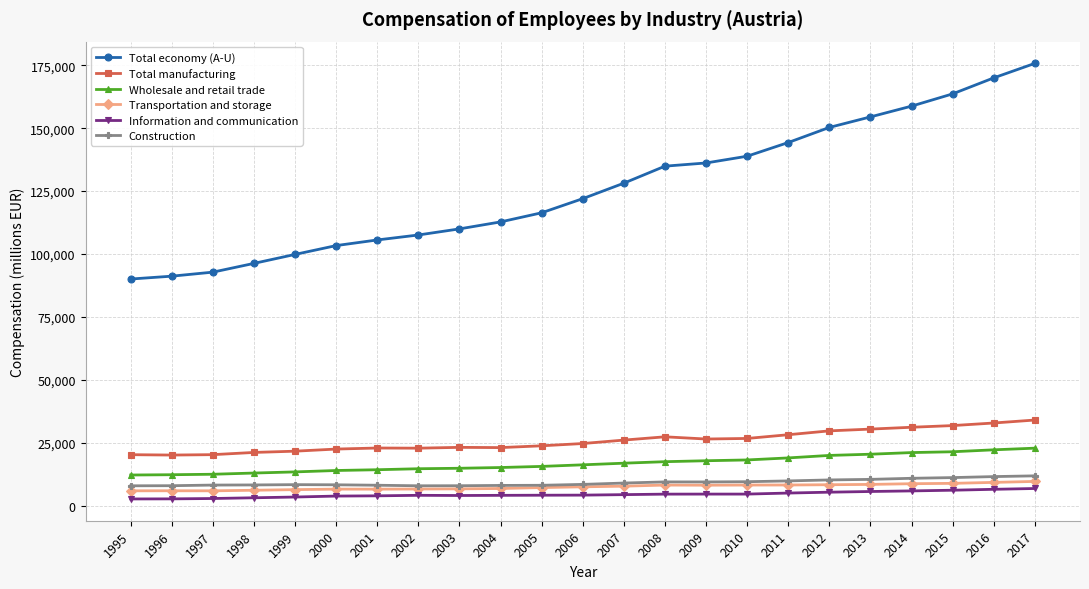

Between 1996 and 2002, which series saw the biggest shift?

Total economy (A-U)